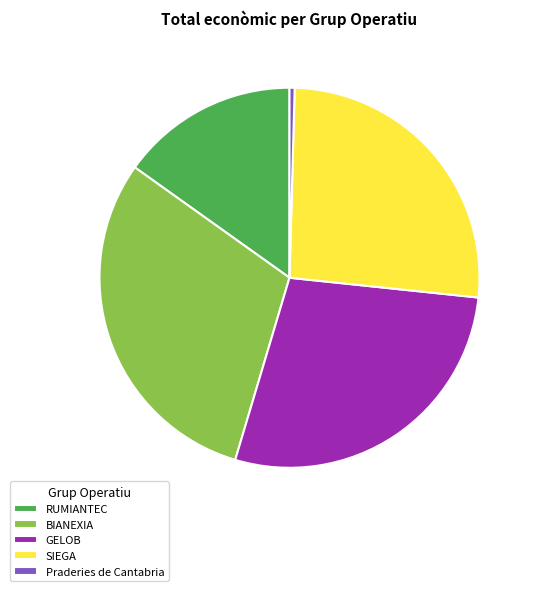

Combined, do SIEGA and RUMIANTEC account for over 50%?

No